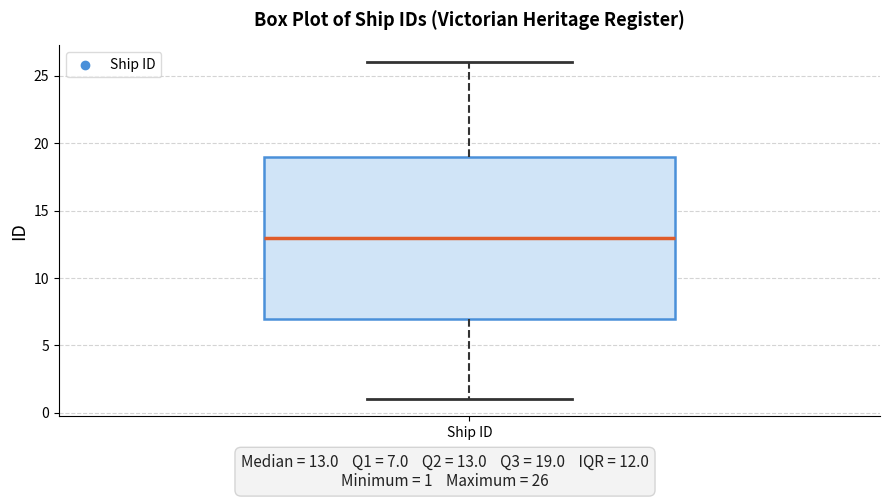

Where is the upper edge of the box for Ship ID on the y-axis? The values are not printed on the chart, so give them approximately, as read against the axis.

19